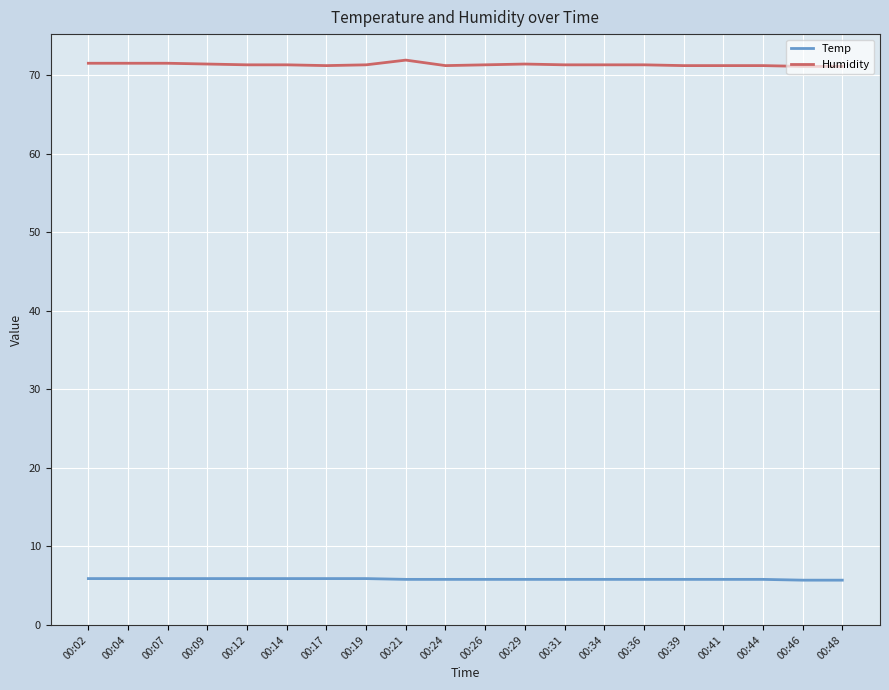

What is the spread (max minus min) of values at 00:09?

65.5